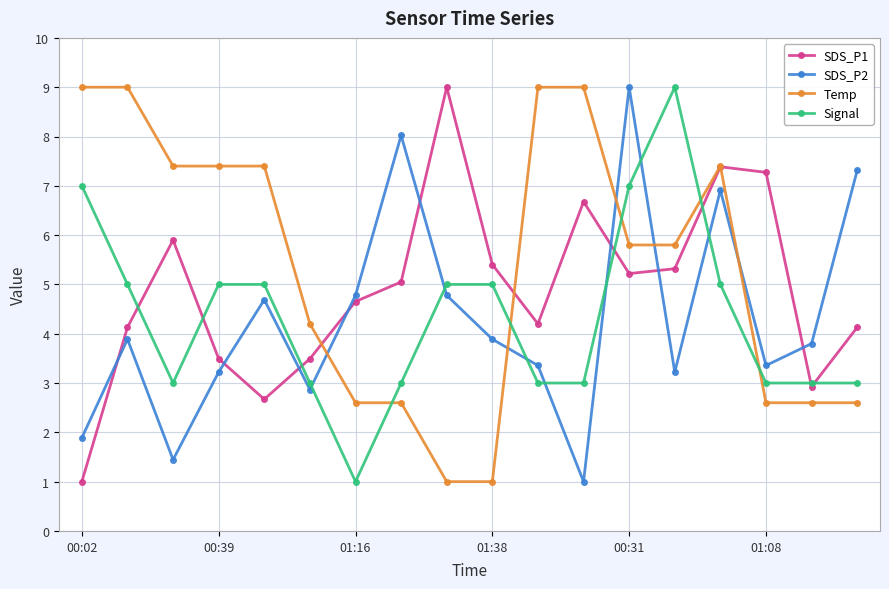

Which series has the largest total across all categories?

Temp